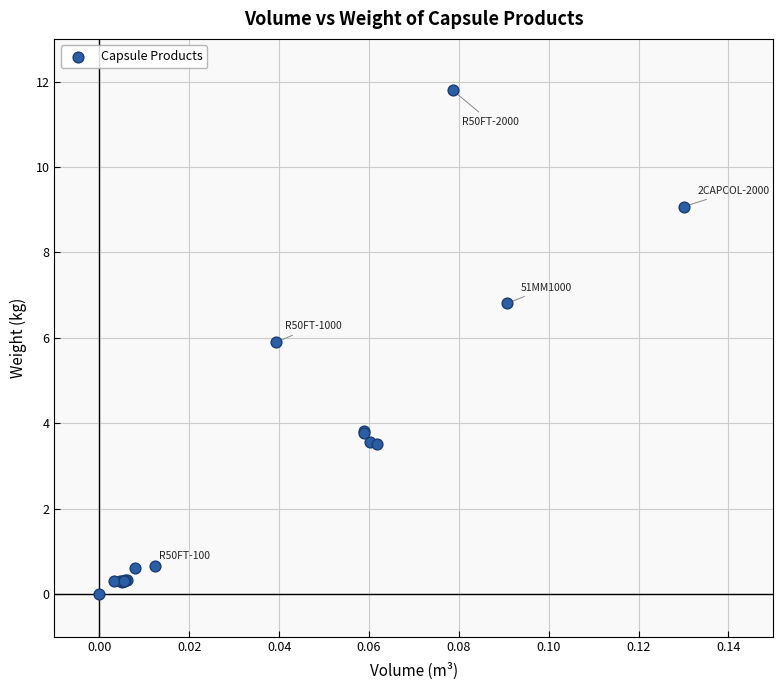

What Y value in the scatter plot is closest to 5?

5.9